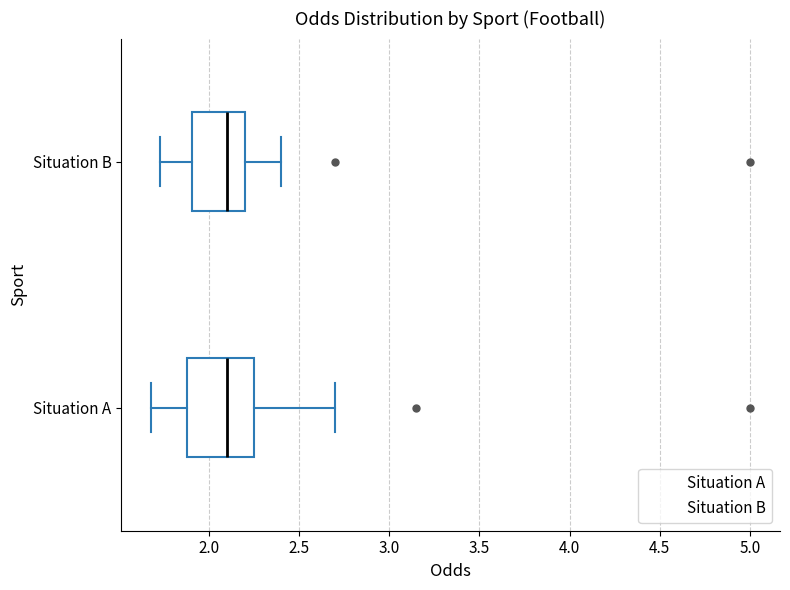

Reading bottom to top, read every box against the x-axis: the position of its median line, the range the box covers, and the ends of its whiskers. The values are not printed on the chart, so give them approximately, as read against the axis.

Situation A: median 2.10, box 1.90 to 2.25, whiskers 1.70 to 2.70
Situation B: median 2.10, box 1.90 to 2.20, whiskers 1.75 to 2.40